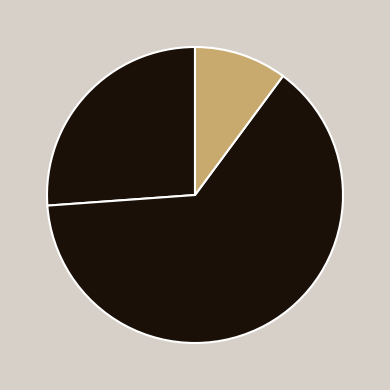

Rank the categories by value from lowest to highest.

Product Weight, Product Height, Product Width